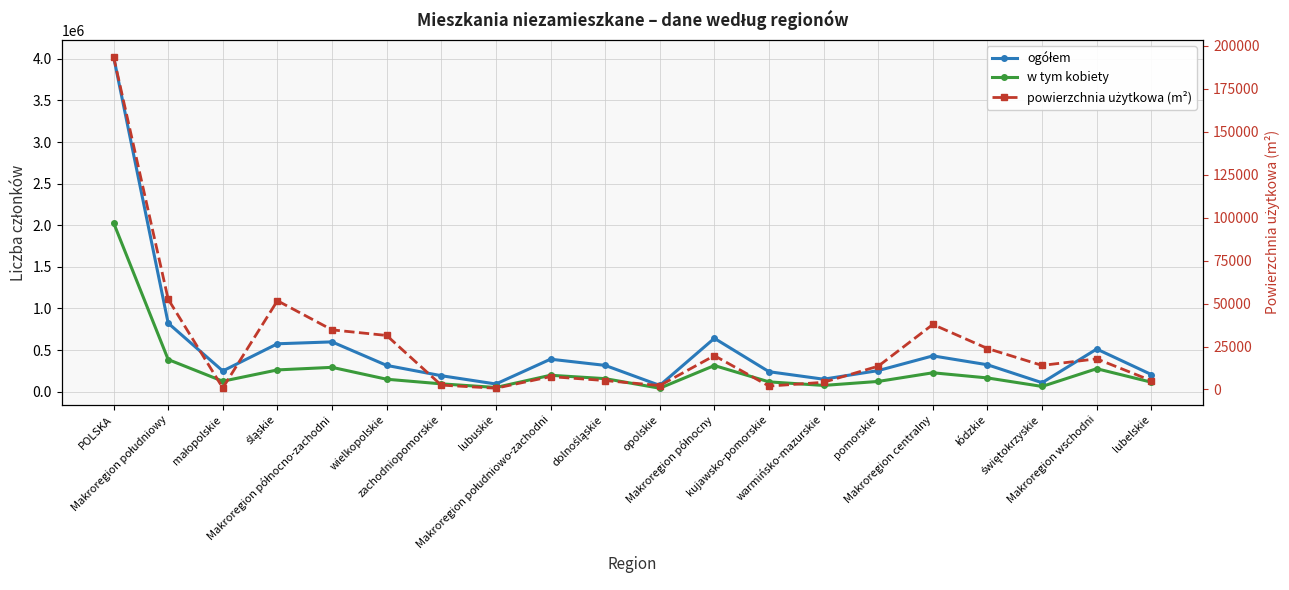

How many lines are shown in the chart?

3